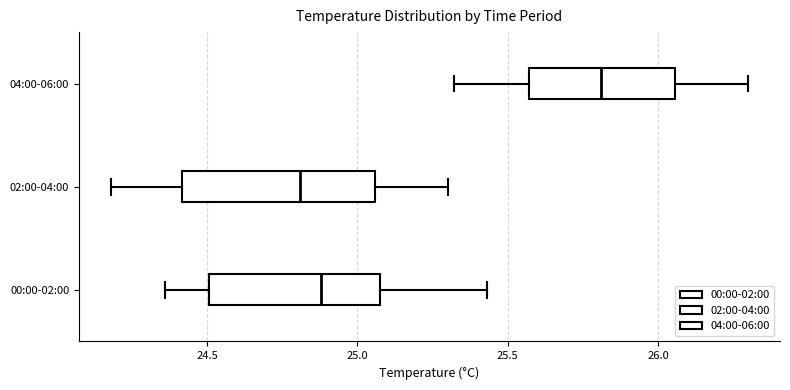

Reading bottom to top, read every box against the x-axis: the position of its median line, the range the box covers, and the ends of its whiskers. The values are not printed on the chart, so give them approximately, as read against the axis.

00:00-02:00: median 24.90, box 24.50 to 25.10, whiskers 24.35 to 25.45
02:00-04:00: median 24.80, box 24.40 to 25.05, whiskers 24.20 to 25.30
04:00-06:00: median 25.80, box 25.55 to 26.05, whiskers 25.30 to 26.30